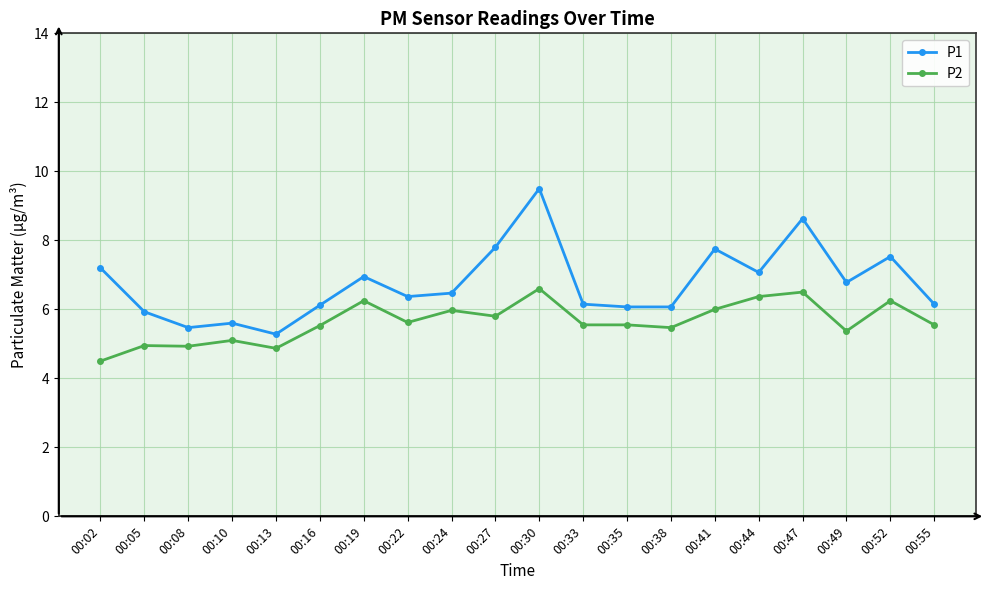

What are all the series names shown in the legend?

P1, P2